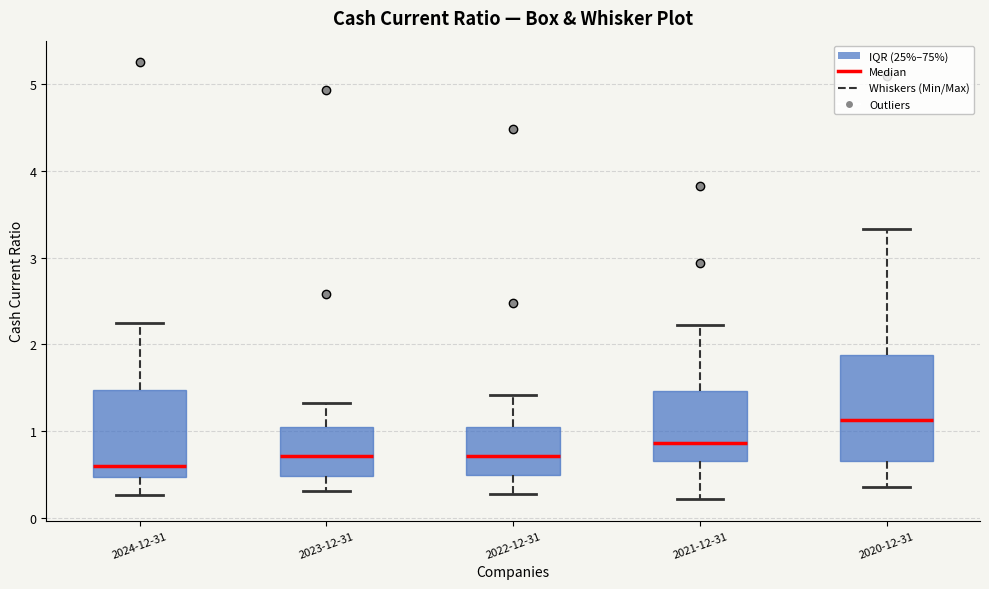

Reading left to right, transcribe this box plot: for each box, give where its median line is, the range the box spans, and where its two whiskers end, as read against the y-axis. The values are not printed on the chart, so give them approximately, as read against the axis.

2024-12-31: median 0.6, box 0.5 to 1.5, whiskers 0.3 to 2.3
2023-12-31: median 0.7, box 0.5 to 1.0, whiskers 0.3 to 1.3
2022-12-31: median 0.7, box 0.5 to 1.1, whiskers 0.3 to 1.4
2021-12-31: median 0.9, box 0.7 to 1.5, whiskers 0.2 to 2.2
2020-12-31: median 1.1, box 0.7 to 1.9, whiskers 0.4 to 3.3